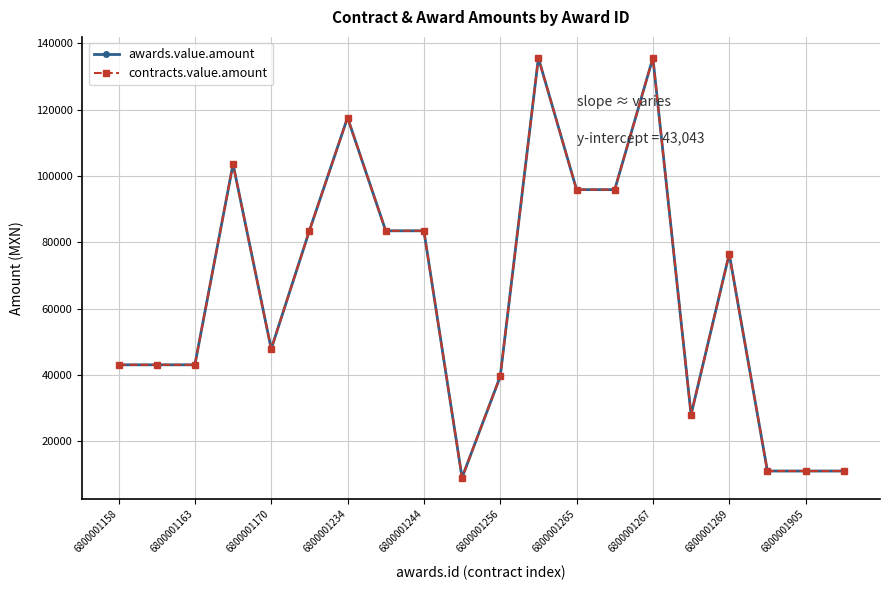

How many lines are shown in the chart?

2